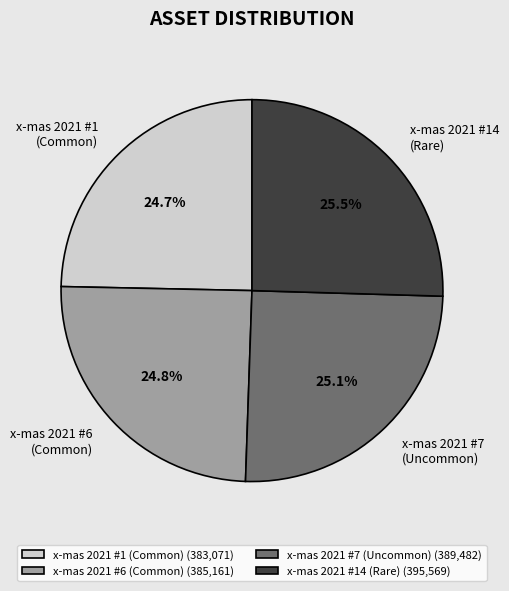

To the nearest percent, what is the average slice percentage?

25%